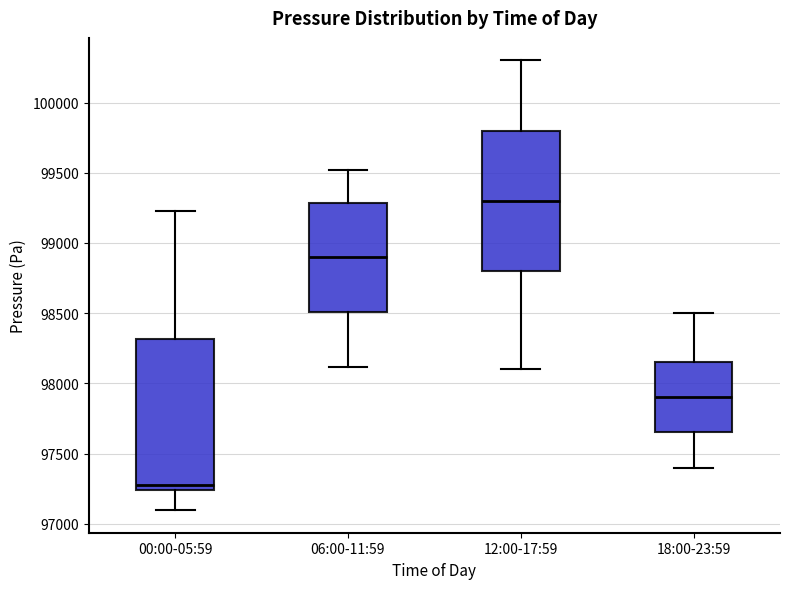

Which box has the highest median line?

12:00-17:59